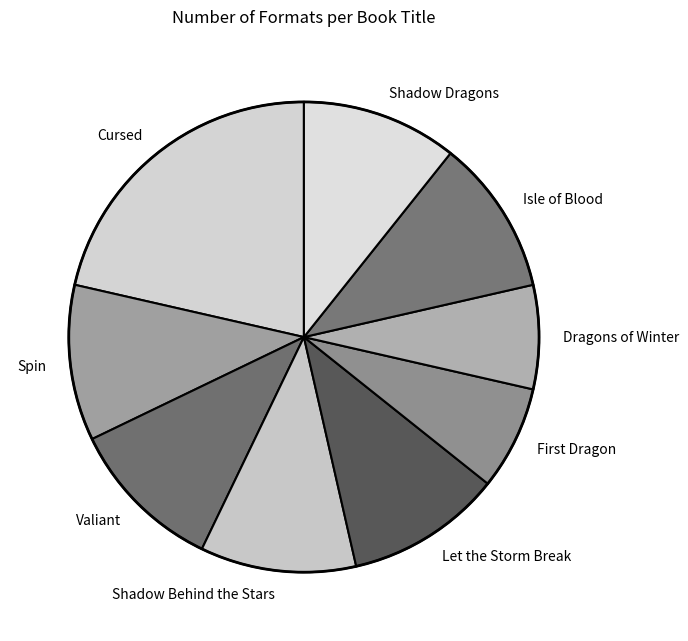

Is it true that Isle of Blood is 11% of the pie?

True